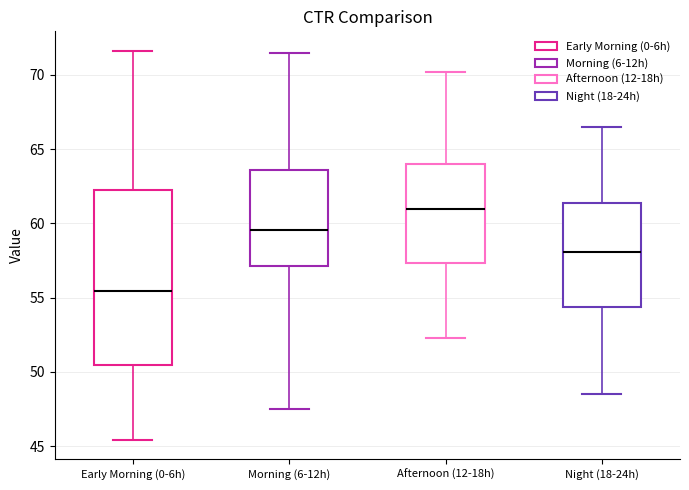

Which box is the tallest, from its lower edge to its upper edge?

Early Morning (0-6h)